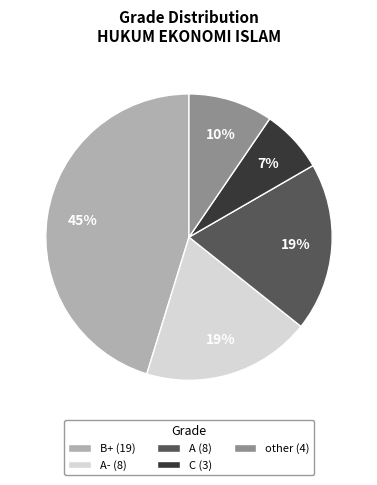

Do other (4) and A (8) together represent more than half of the pie?

No